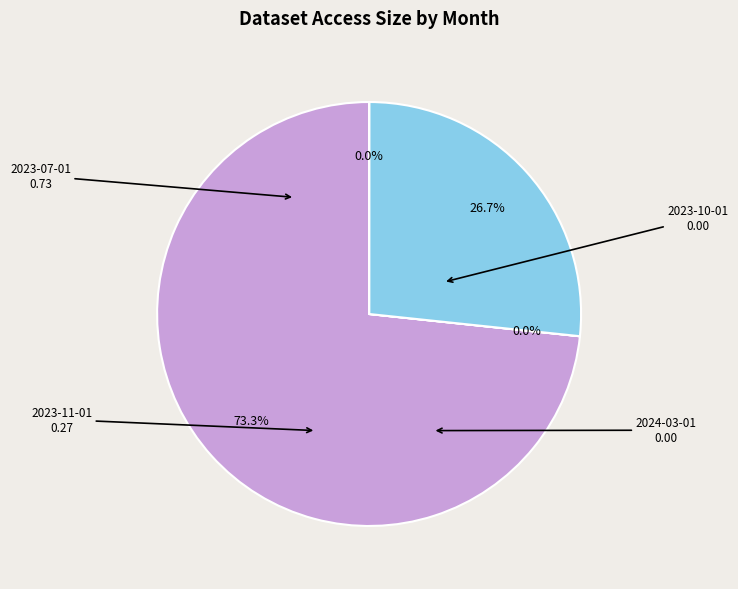

Is there a majority slice in this chart?

Yes